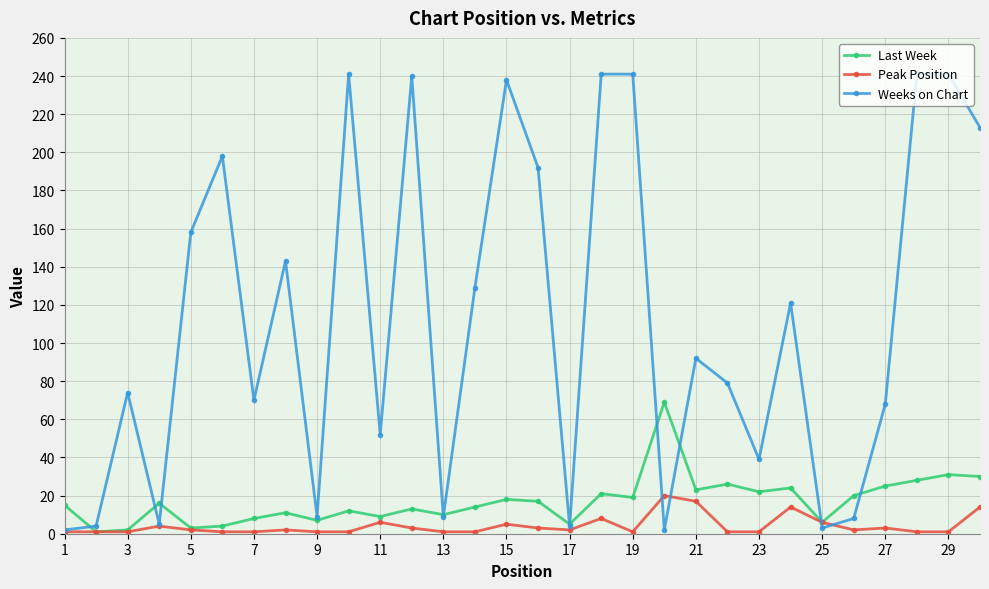

What is the maximum value for Peak Position?

20